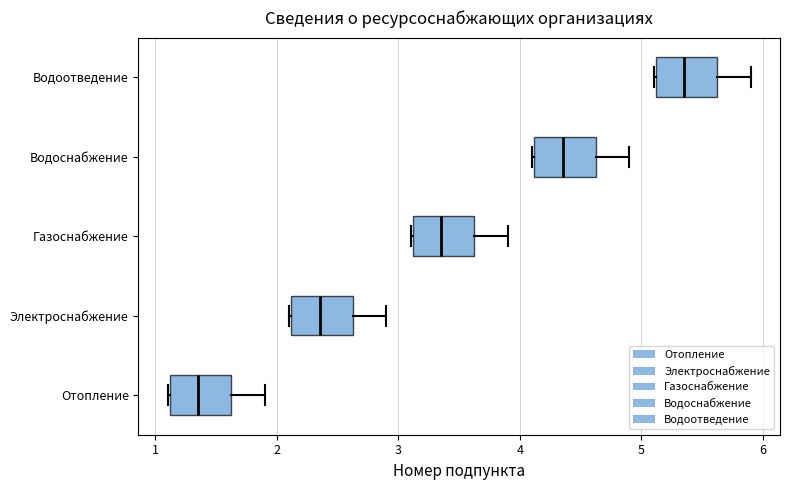

Where is the left edge of the box for Электроснабжение on the x-axis? The values are not printed on the chart, so give them approximately, as read against the axis.

2.1